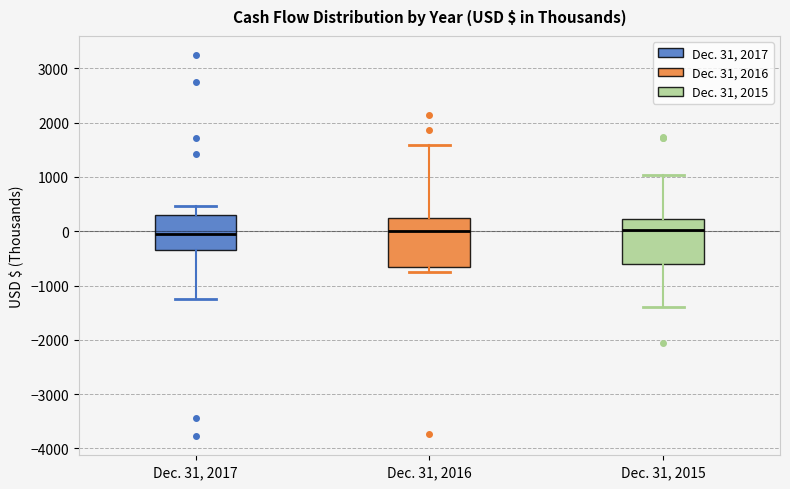

Reading left to right, read every box against the y-axis: the position of its median line, the range the box covers, and the ends of its whiskers. The values are not printed on the chart, so give them approximately, as read against the axis.

Dec. 31, 2017: median -100, box -300 to 300, whiskers -1200 to 500
Dec. 31, 2016: median 0, box -700 to 200, whiskers -700 (just below the box's lower edge) to 1600
Dec. 31, 2015: median 0, box -600 to 200, whiskers -1400 to 1000